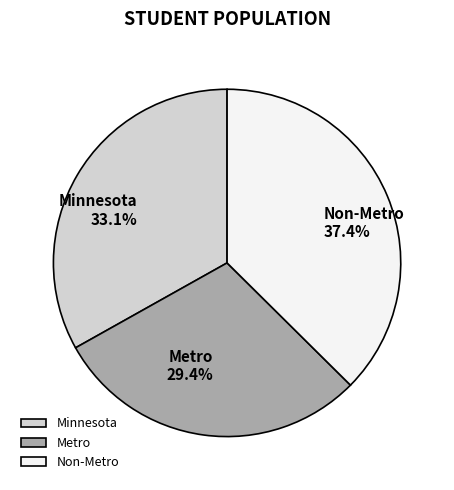

How many slices are in this pie chart?

3